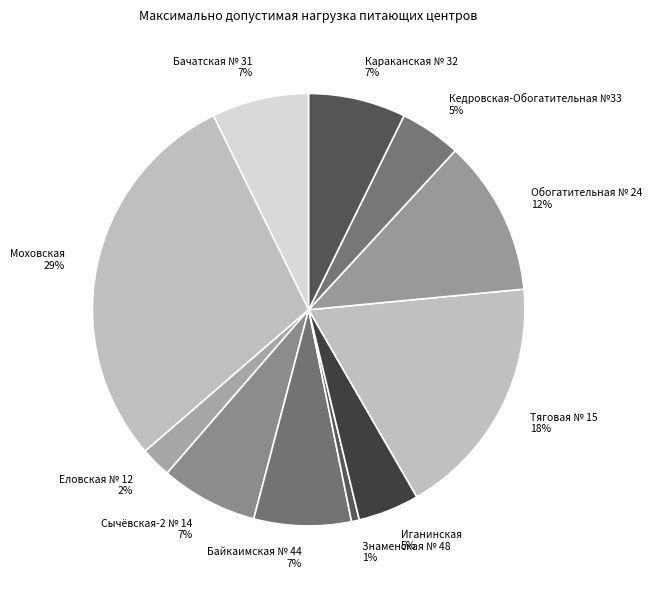

Does Бачатская № 31 represent more than half of the total?

No